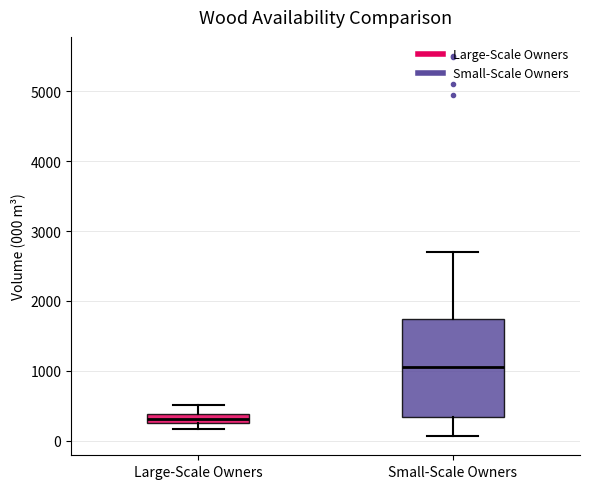

Where is the upper edge of the box for Large-Scale Owners on the y-axis? The values are not printed on the chart, so give them approximately, as read against the axis.

400